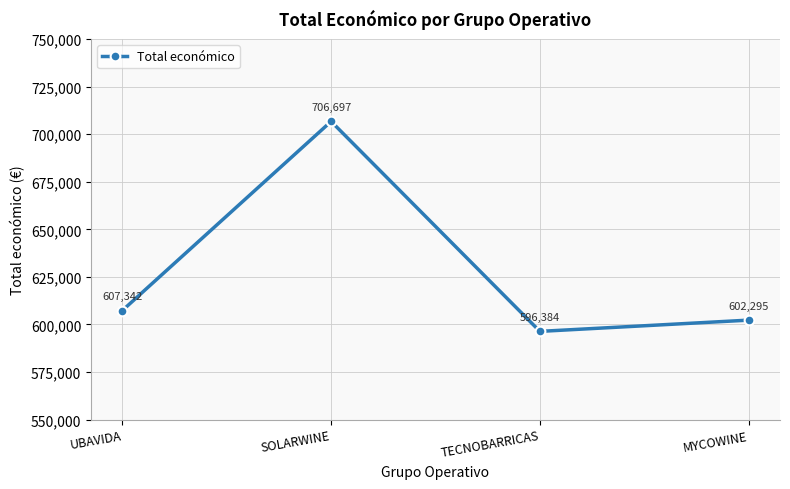

Is it true that the value at UBAVIDA is 607342.0?

True